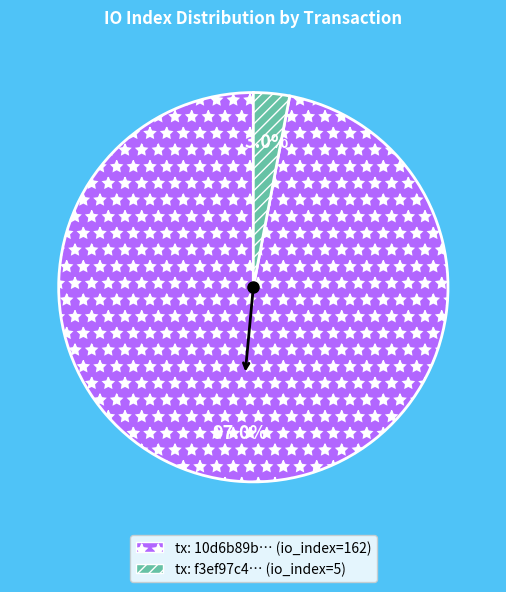

To the nearest percent, what is the average slice percentage?

50%